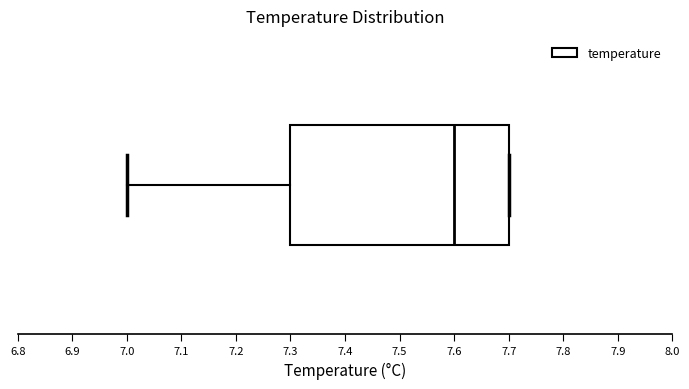

Where is the right edge of the box on the x-axis? The values are not printed on the chart, so give them approximately, as read against the axis.

7.7